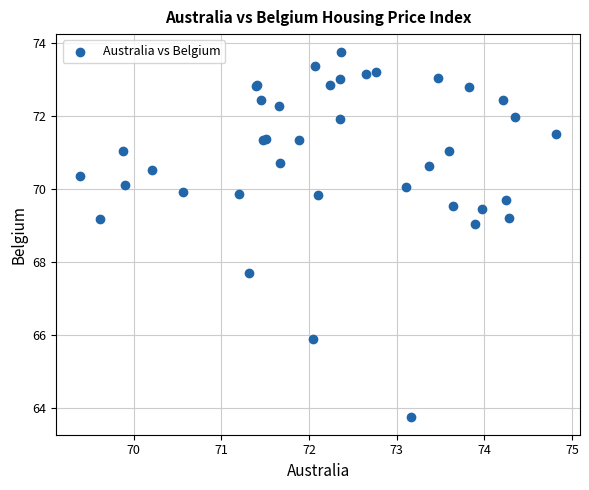

What Y value in the scatter plot is closest to 68?

67.7